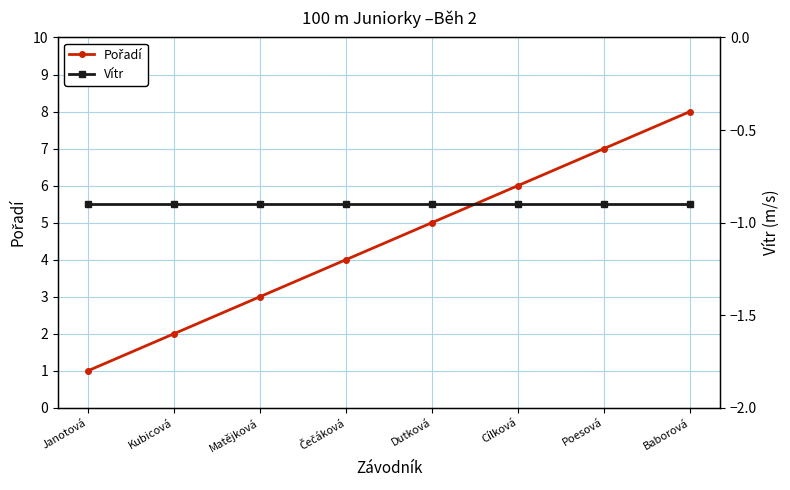

What is the difference between the Pořadí values at Kubicová and Čečáková?

2.0